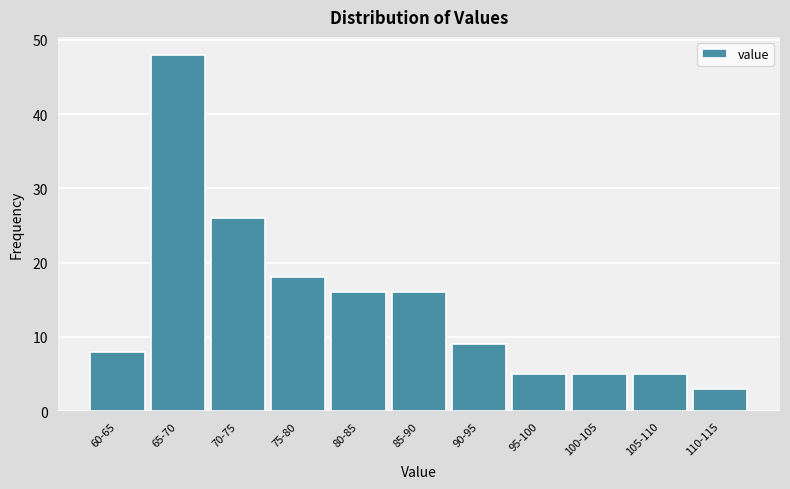

Reading left to right, extract all data points from this chart.

60-65=8	65-70=48	70-75=26	75-80=18	80-85=16	85-90=16	90-95=9	95-100=5	100-105=5	105-110=5	110-115=3